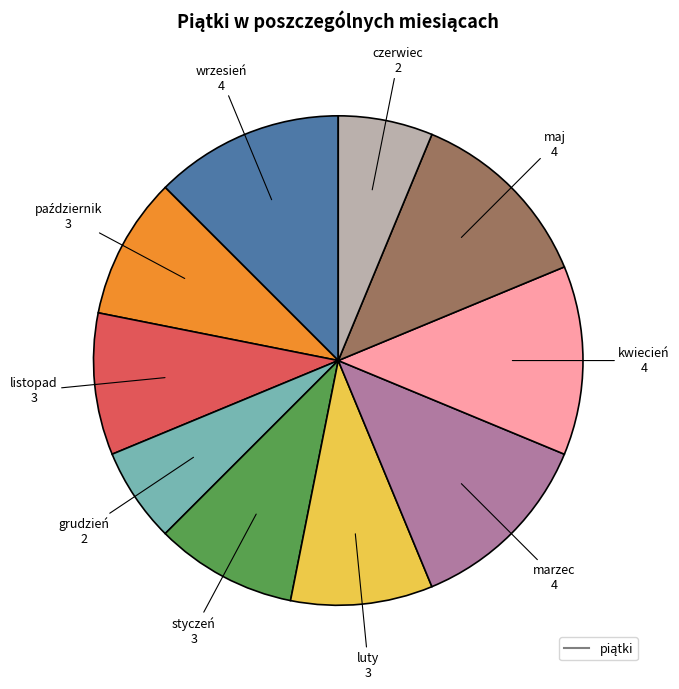

Count the number of slices in the pie.

10